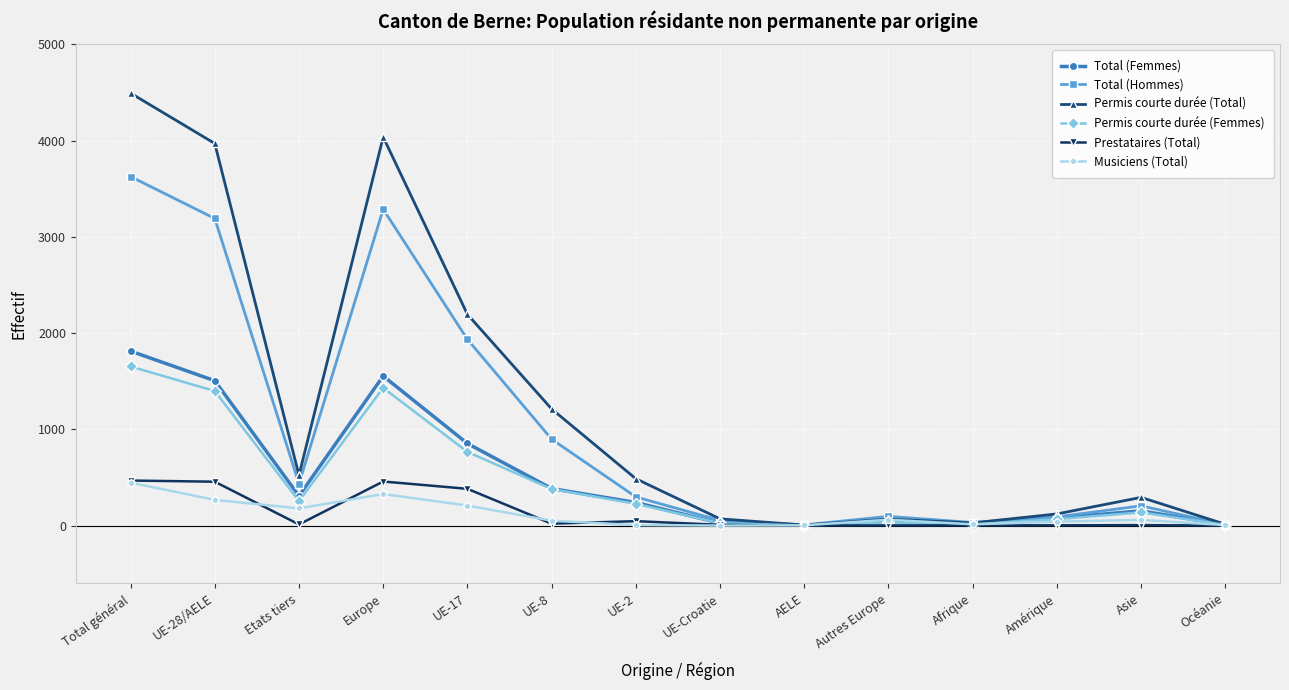

What is the sum of all Musiciens (Total) values?

1666